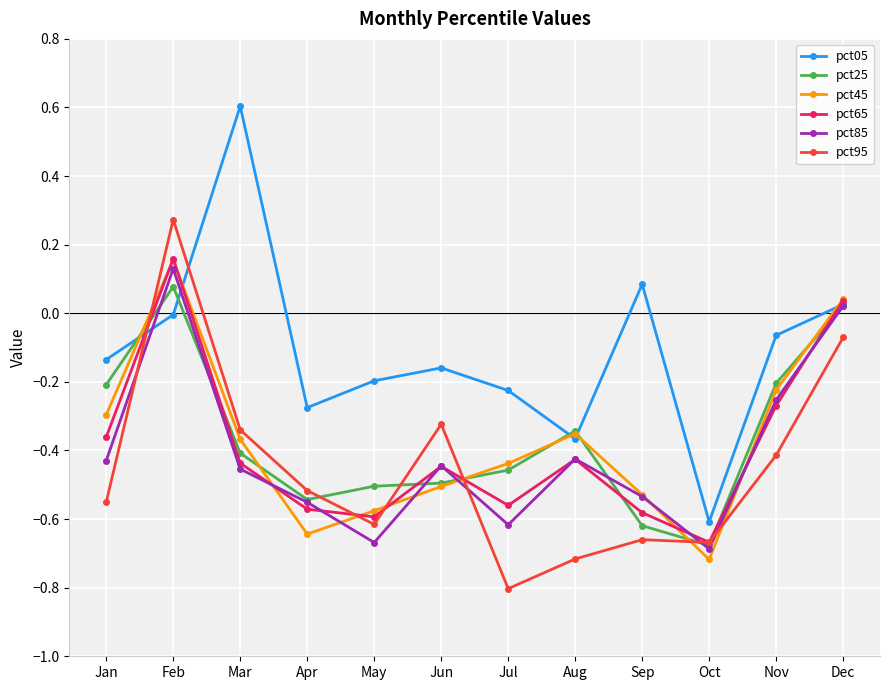

How many series are shown in this chart?

6